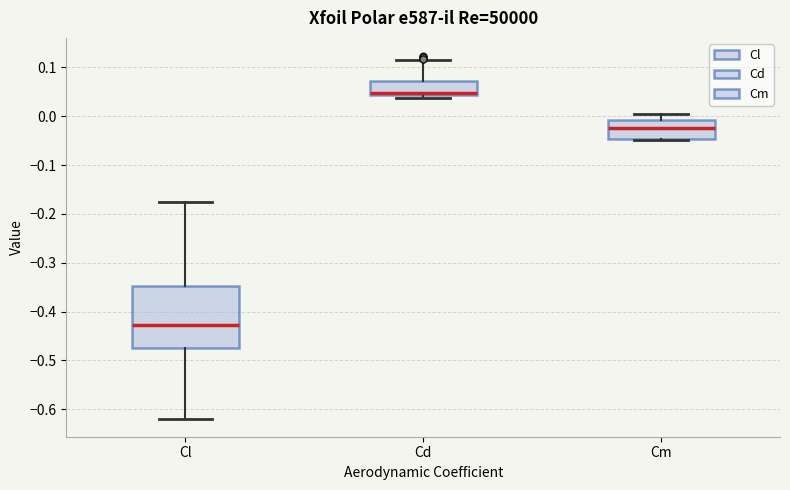

Reading left to right, read every box against the y-axis: the position of its median line, the range the box covers, and the ends of its whiskers. The values are not printed on the chart, so give them approximately, as read against the axis.

Cl: median -0.43, box -0.47 to -0.35, whiskers -0.62 to -0.18
Cd: median 0.05, box 0.04 to 0.07, whiskers 0.04 (just below the box's lower edge) to 0.11
Cm: median -0.02, box -0.05 to -0.01, whiskers -0.05 to 0.01